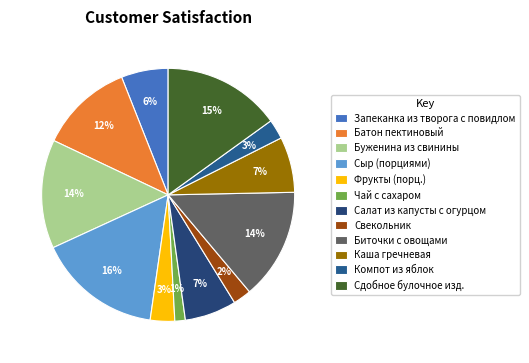

Between Буженина из свинины and Запеканка из творога с повидлом, which is larger?

Буженина из свинины